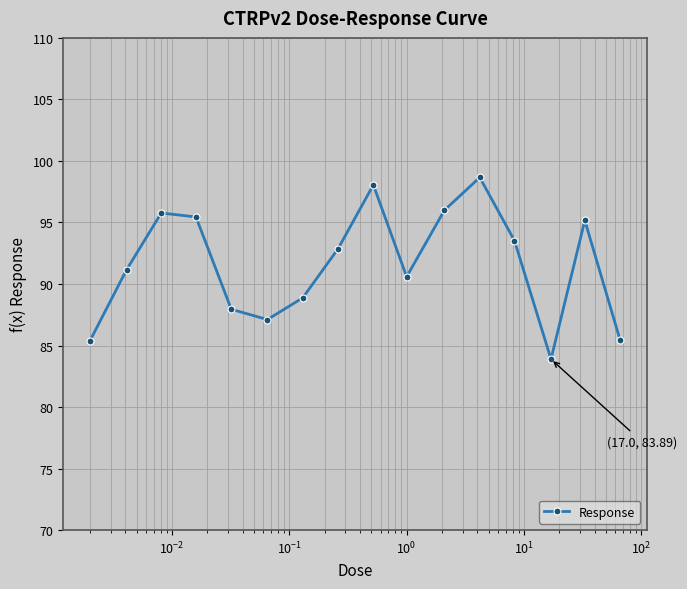

How many lines are shown in the chart?

1